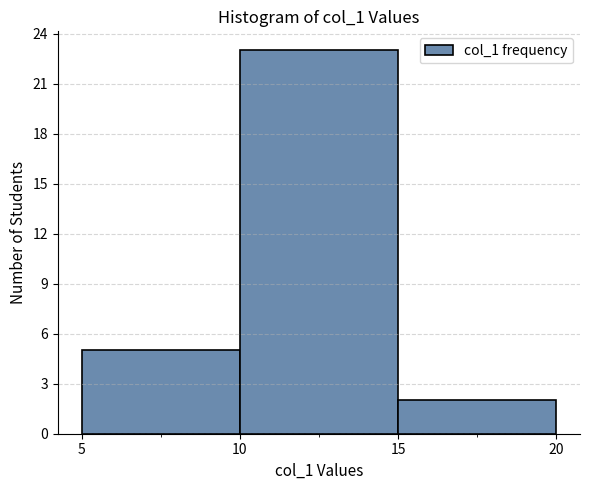

What is the height of the bar covering 5 to 10 on the x-axis? The values are not printed on the chart, so give them approximately, as read against the axis.

5